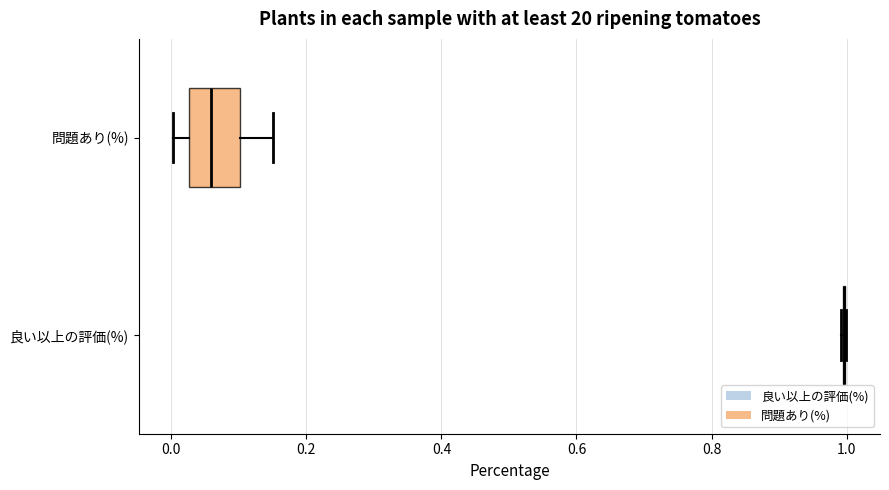

Comparing the boxes themselves (not the whiskers), which one is the widest?

問題あり(%)